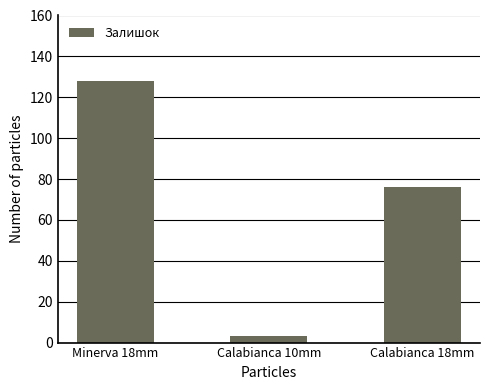

Between Calabianca 18mm and Calabianca 10mm, which is larger?

Calabianca 18mm